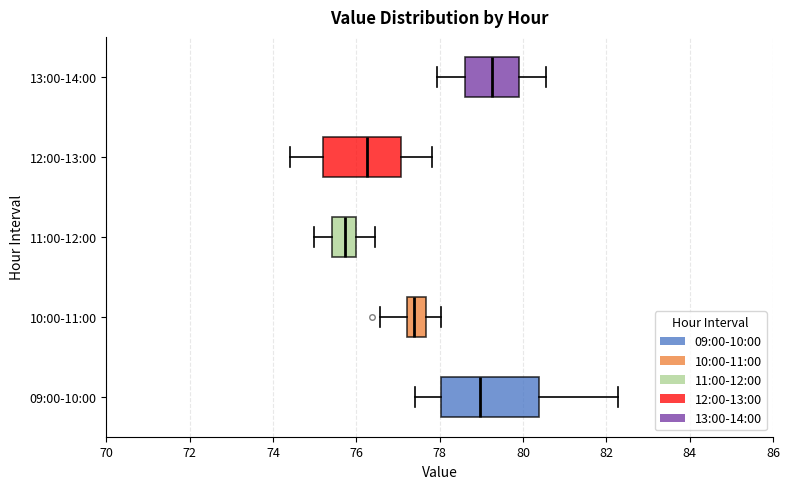

Reading bottom to top, read every box against the x-axis: the position of its median line, the range the box covers, and the ends of its whiskers. The values are not printed on the chart, so give them approximately, as read against the axis.

09:00-10:00: median 79.0, box 78.0 to 80.4, whiskers 77.4 to 82.2
10:00-11:00: median 77.4, box 77.2 to 77.6, whiskers 76.6 to 78.0
11:00-12:00: median 75.8, box 75.4 to 76.0, whiskers 75.0 to 76.4
12:00-13:00: median 76.2, box 75.2 to 77.0, whiskers 74.4 to 77.8
13:00-14:00: median 79.2, box 78.6 to 80.0, whiskers 78.0 to 80.6